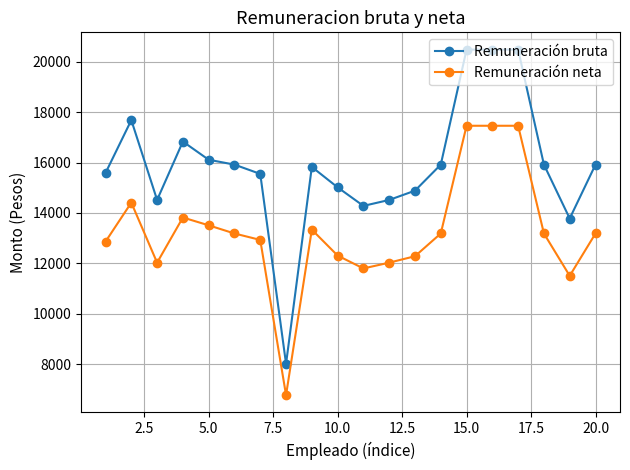

List the series in order of their overall mean, lowest first.

Remuneración neta, Remuneración bruta